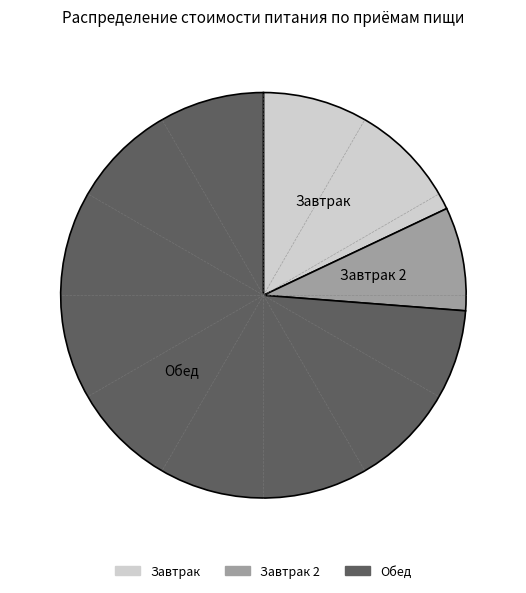

Combined, do Завтрак 2 and Обед account for over 50%?

Yes